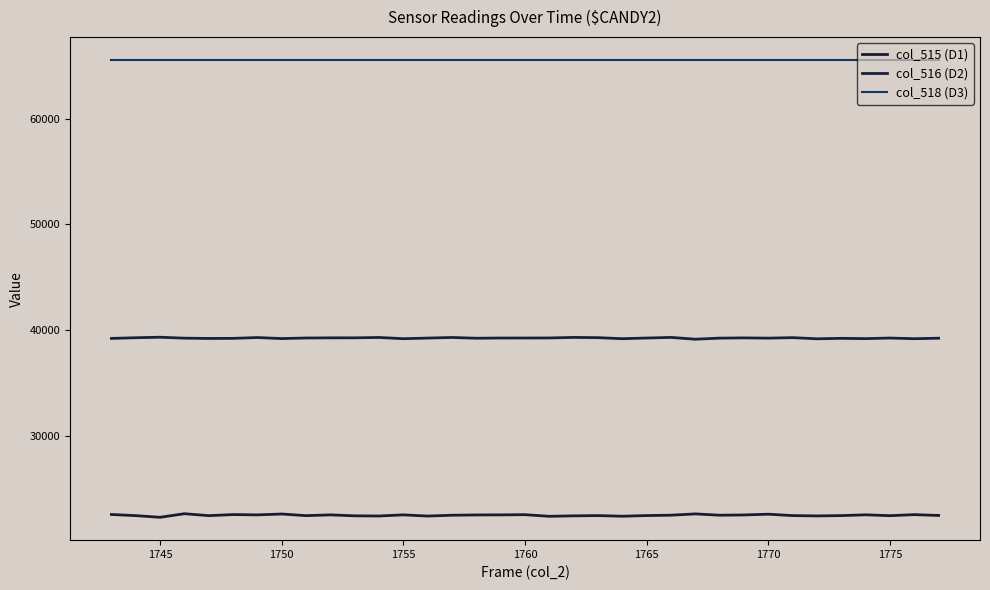

List the series in order of their peak value, lowest first.

col_515 (D1), col_516 (D2), col_518 (D3)